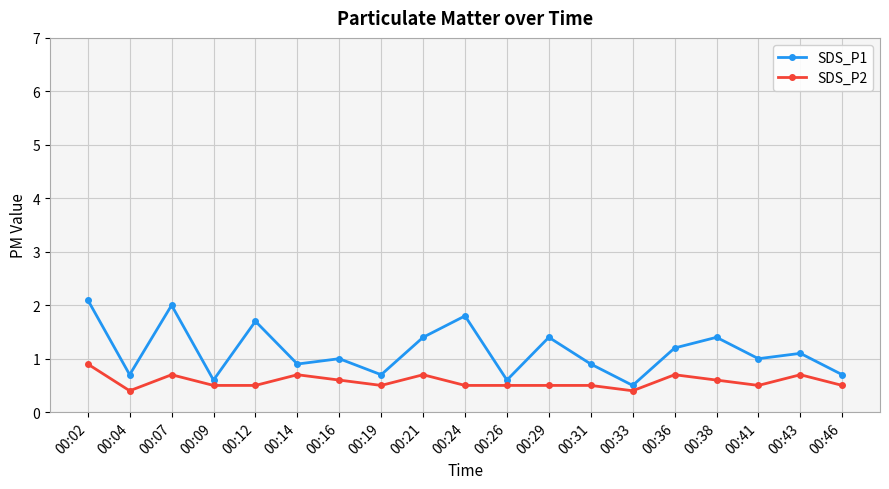

What is the average value of the SDS_P2 series?

0.6